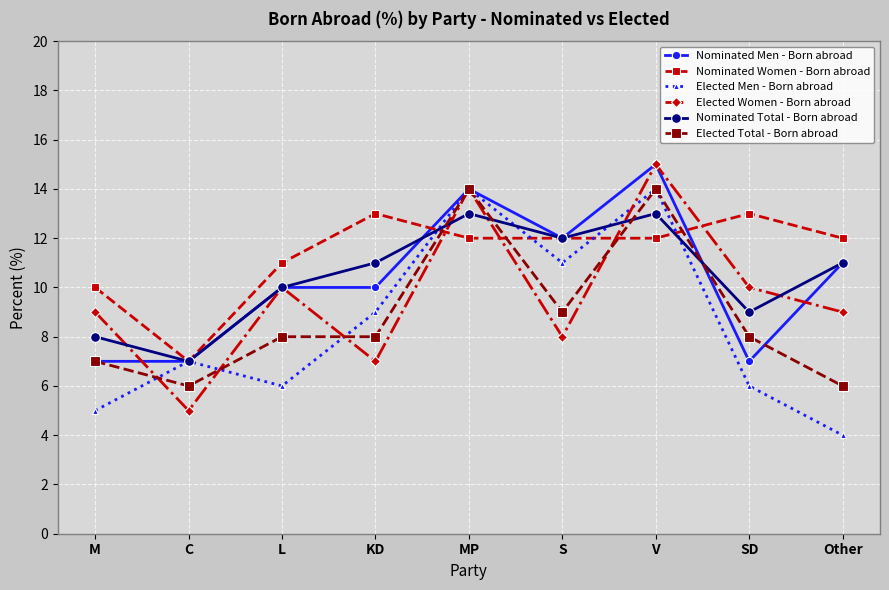

Which series changed the most between MP and S?

Elected Women - Born abroad